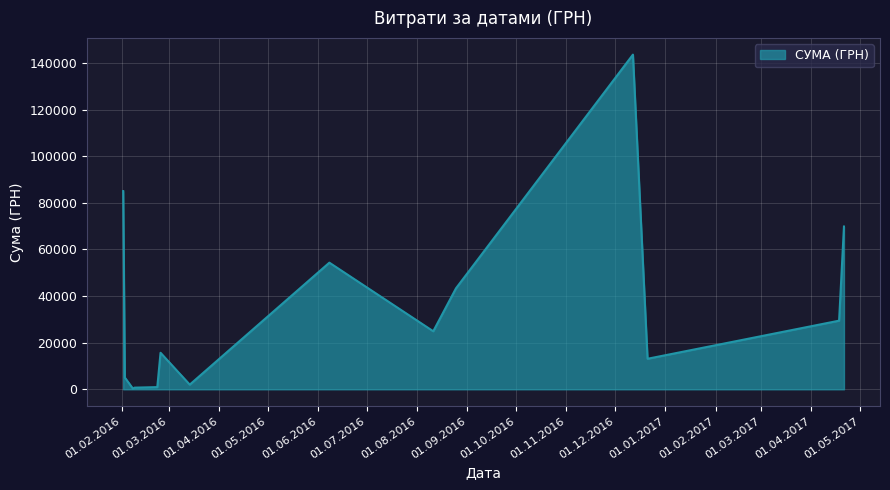

What is the difference between the maximum and minimum values?

143296.7